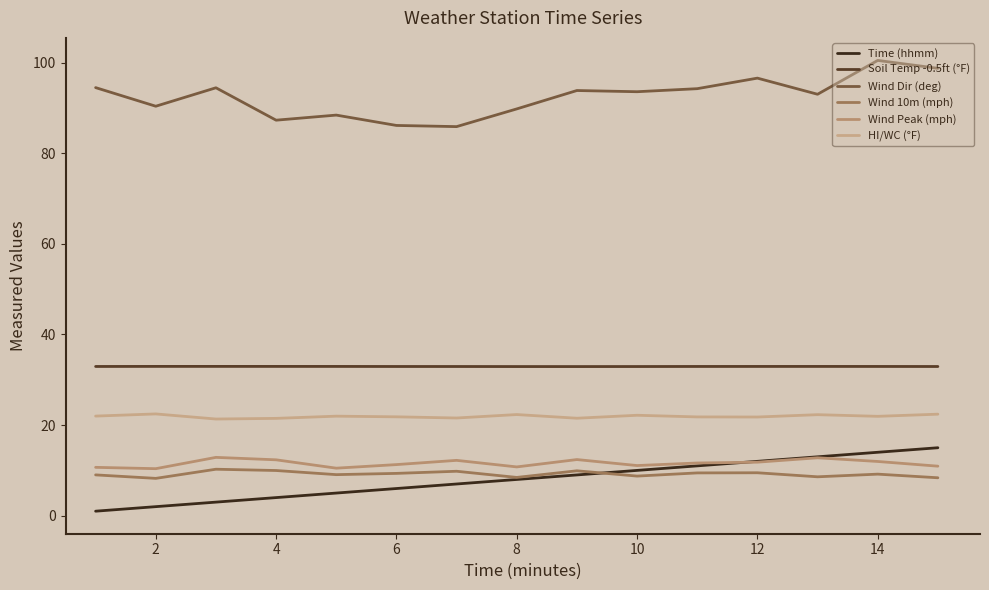

Does the chart display data point markers on the line(s)?

No